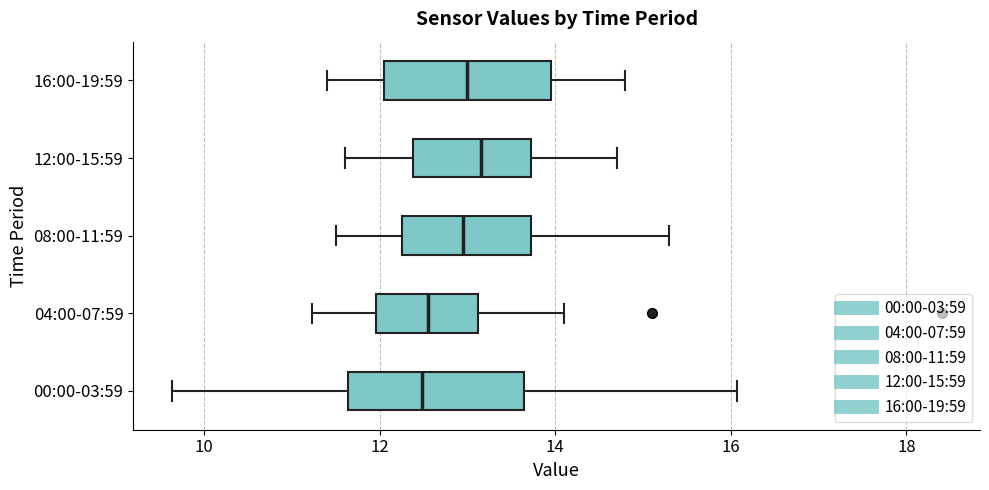

Where does the left whisker of the box for 12:00-15:59 end on the x-axis? The values are not printed on the chart, so give them approximately, as read against the axis.

11.6